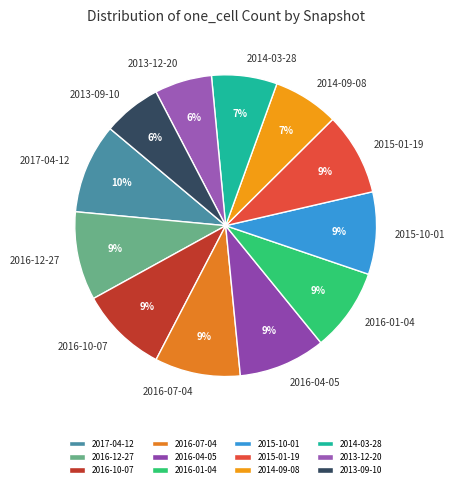

Do 2013-12-20 and 2015-10-01 together represent more than half of the pie?

No